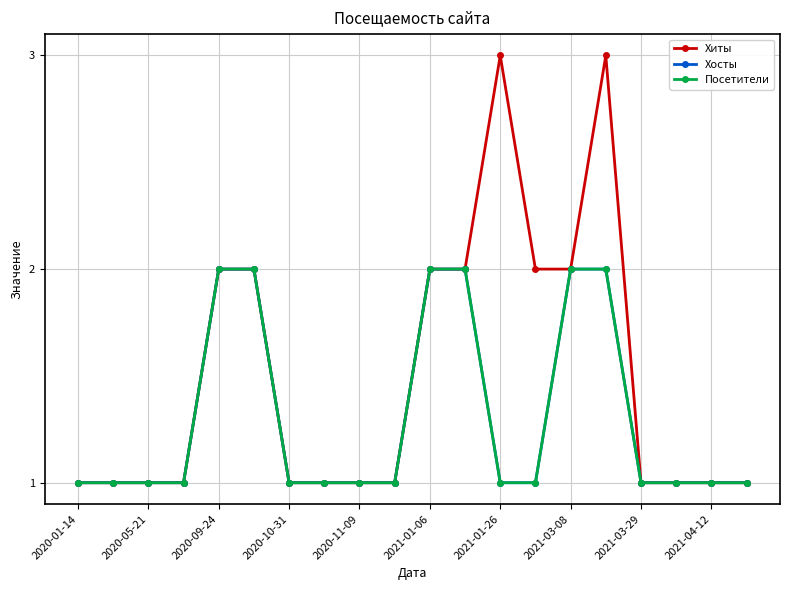

What is the minimum value shown in the chart?

1